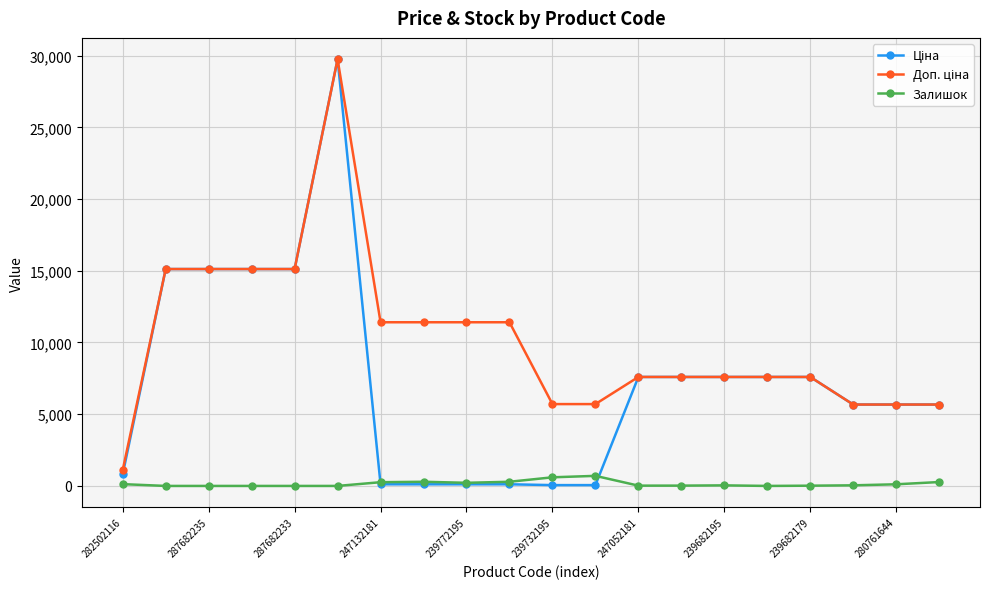

At how many categories does at least one series exceed 11077?

9